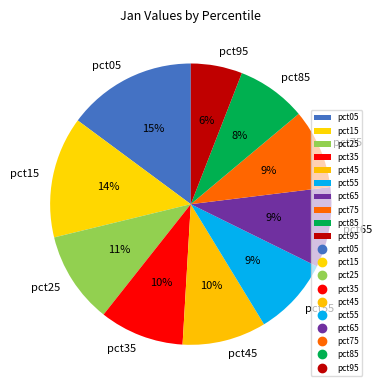

Is there any slice that represents more than half of the pie?

No